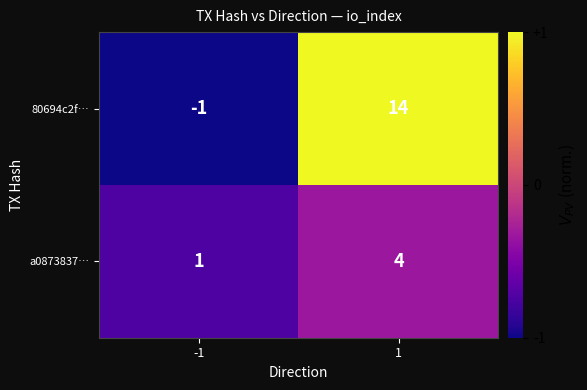

What is the total value across all series at 1?

18